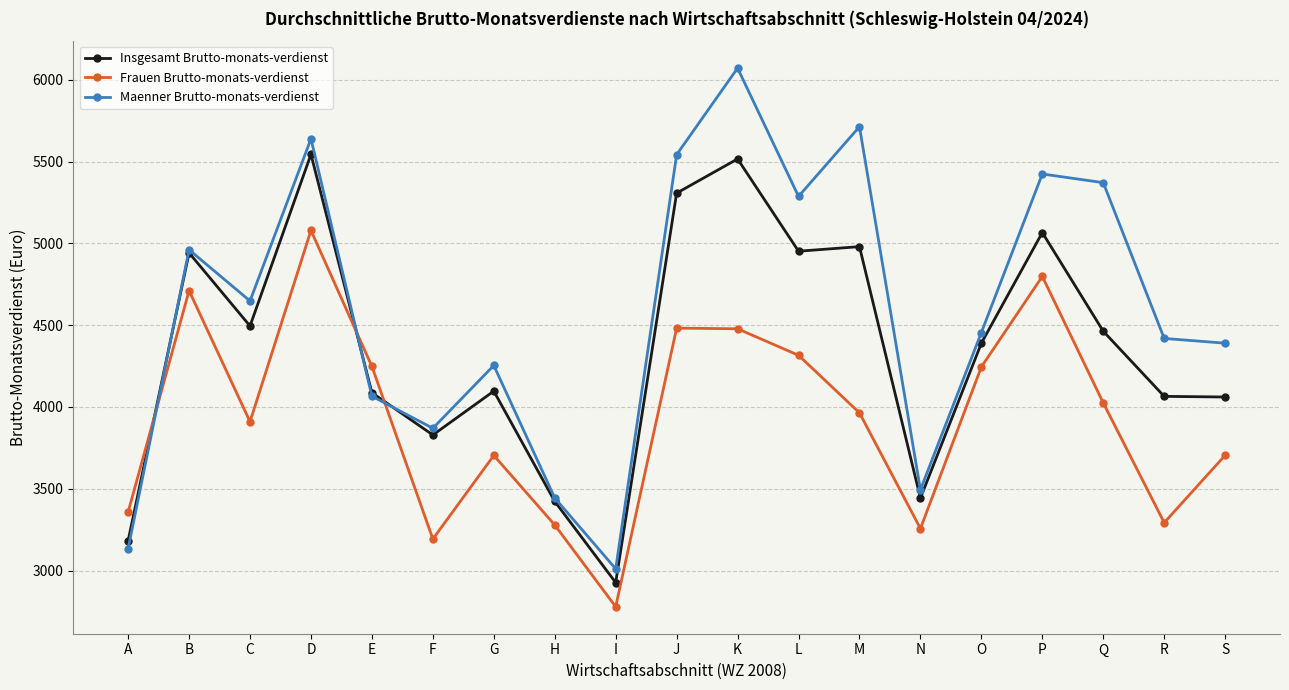

At which category is the sum across all series the highest?

D